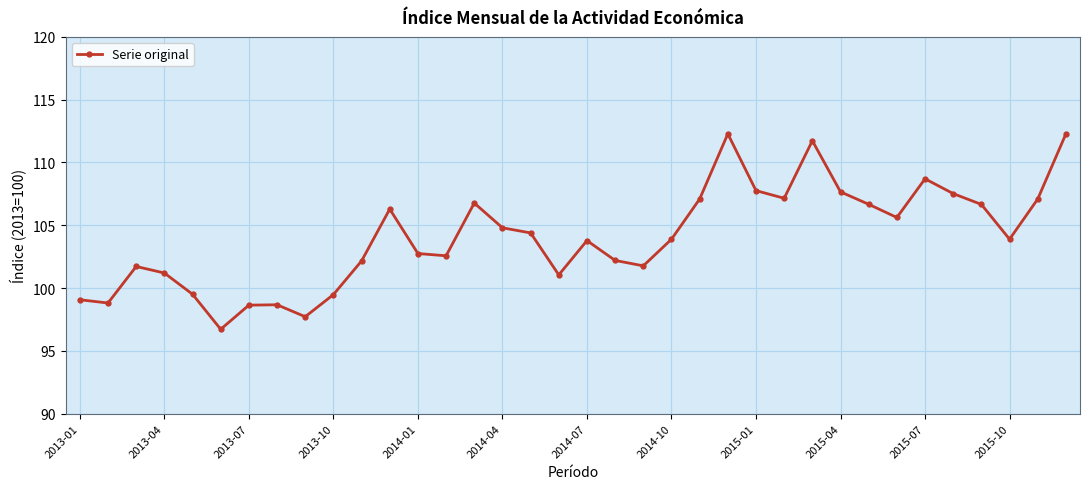

True or false: the data has more than 0 interior local peaks.

True